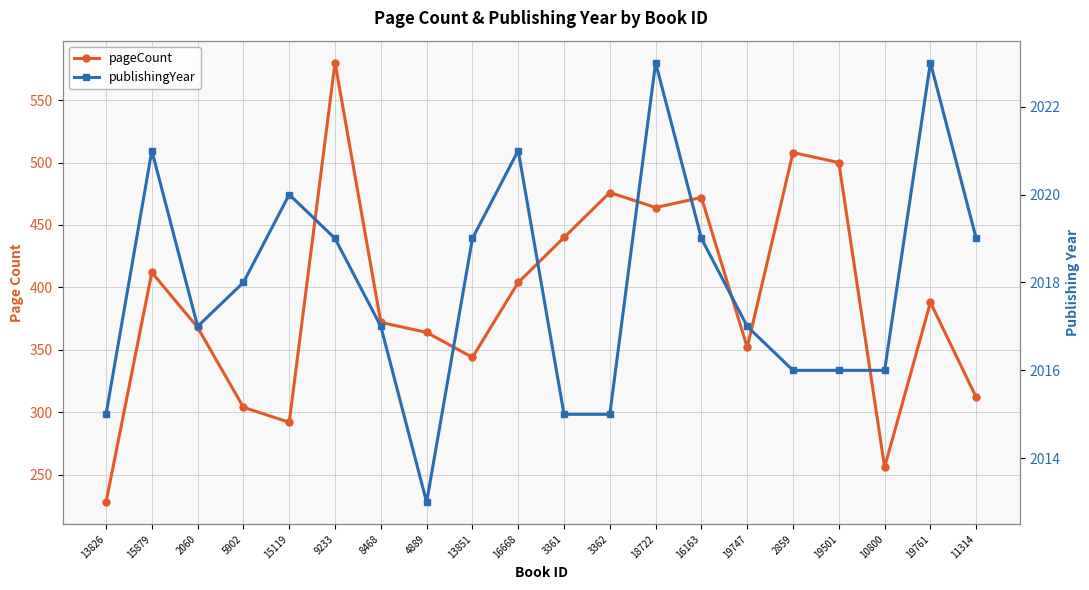

What is the label of the 14th point from the left?

16163